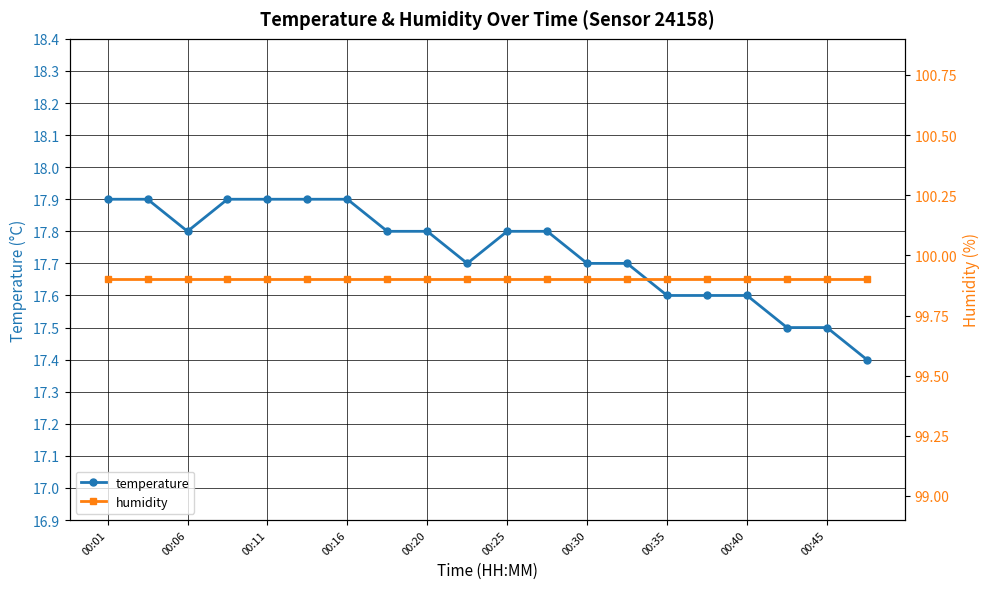

True or false: humidity has a value of 99.9 at 11.

True